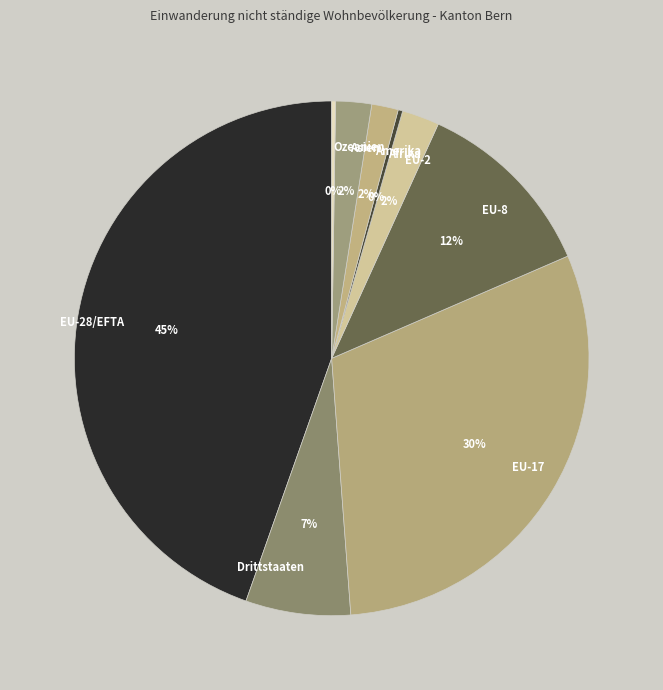

Which category has the biggest portion of the pie?

EU-28/EFTA